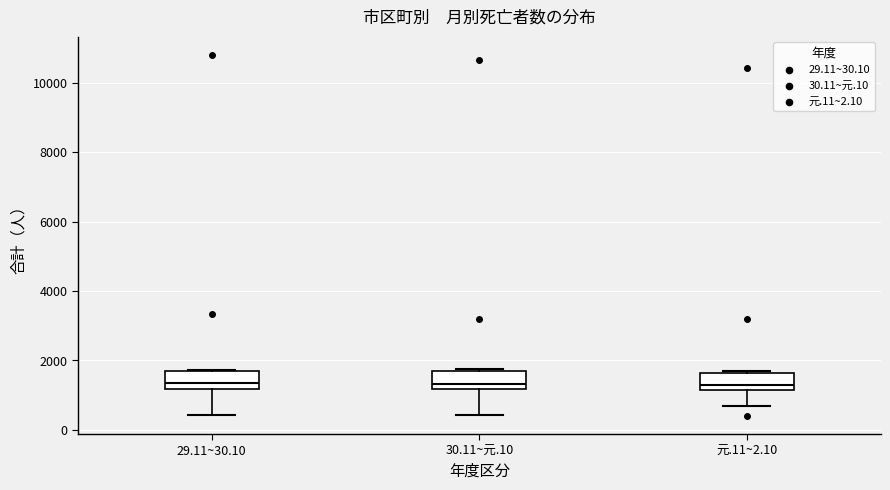

Where does the median line of the box for 29.11~30.10 sit on the y-axis? The values are not printed on the chart, so give them approximately, as read against the axis.

1400